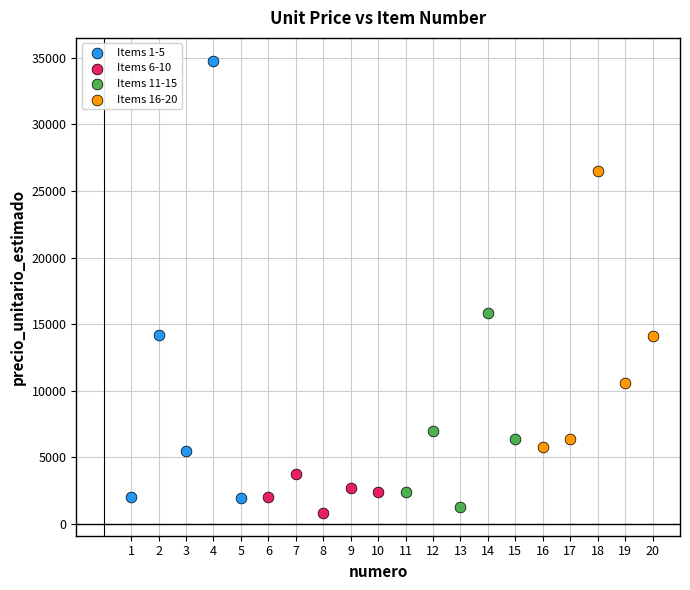

What are all the series names shown in the legend?

Items 1-5, Items 6-10, Items 11-15, Items 16-20